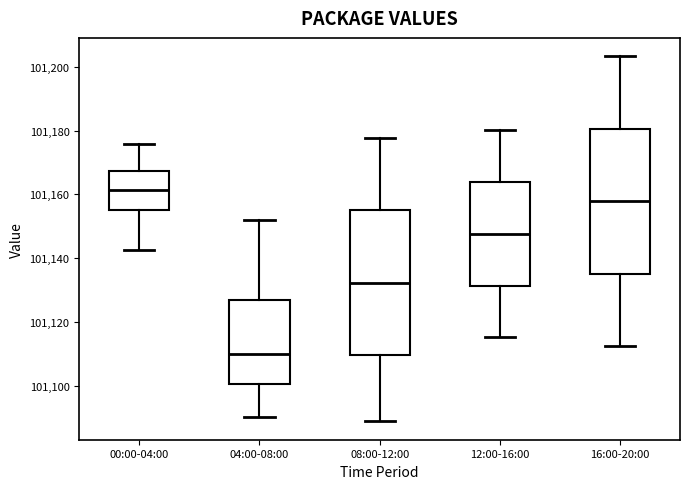

Reading left to right, transcribe this box plot: for each box, give where its median line is, the range the box spans, and where its two whiskers end, as read against the y-axis. The values are not printed on the chart, so give them approximately, as read against the axis.

00:00-04:00: median 101162, box 101156 to 101168, whiskers 101142 to 101176
04:00-08:00: median 101110, box 101100 to 101126, whiskers 101090 to 101152
08:00-12:00: median 101132, box 101110 to 101156, whiskers 101088 to 101178
12:00-16:00: median 101148, box 101132 to 101164, whiskers 101116 to 101180
16:00-20:00: median 101158, box 101136 to 101180, whiskers 101112 to 101204